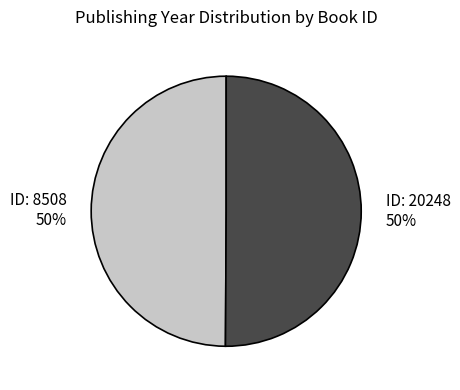

To the nearest percent, what is the average slice percentage?

50%